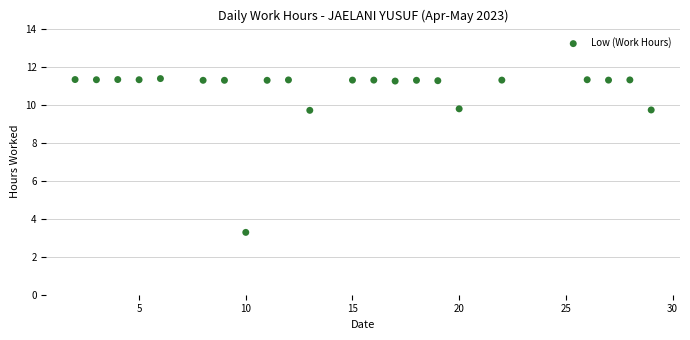

What is the range of X values (max minus min)?

27.0